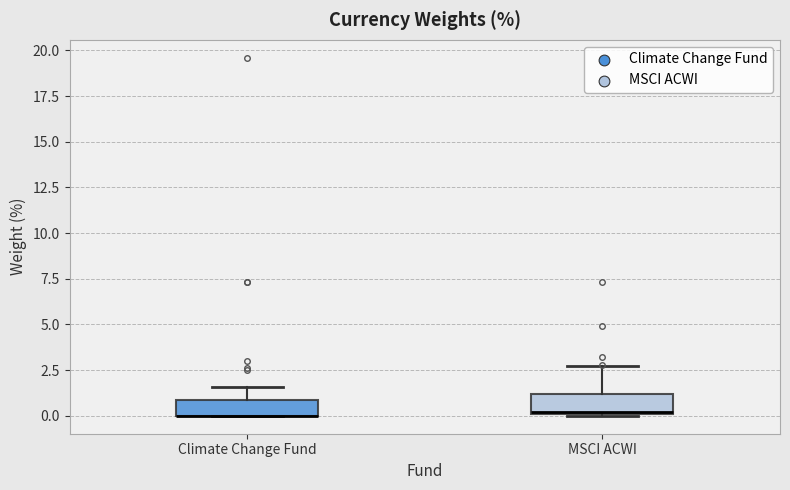

Reading left to right, read every box against the y-axis: the position of its median line, the range the box covers, and the ends of its whiskers. The values are not printed on the chart, so give them approximately, as read against the axis.

Climate Change Fund: median 0.0 (drawn on the box's lower edge), box 0.0 to 1.0, whiskers 0.0 to 1.5
MSCI ACWI: median 0.0, box 0.0 to 1.0, whiskers 0.0 to 2.5